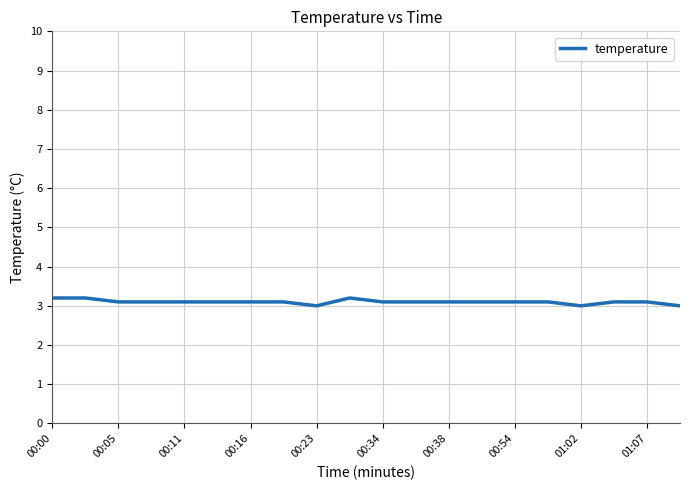

How many series are shown in this chart?

1